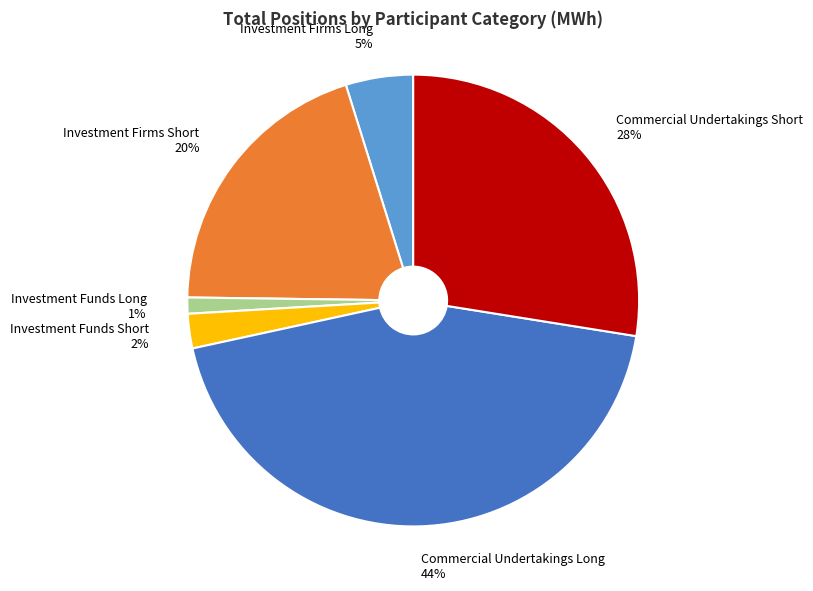

To the nearest percent, what is the average slice percentage?

17%